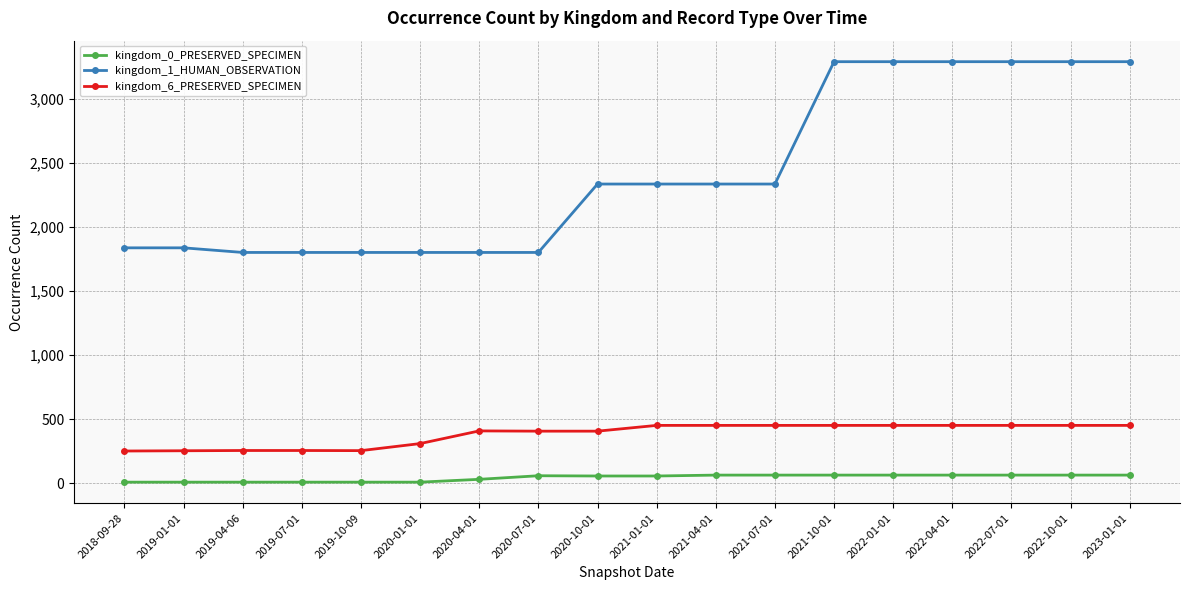

Which series has the widest spread of values?

kingdom_1_HUMAN_OBSERVATION